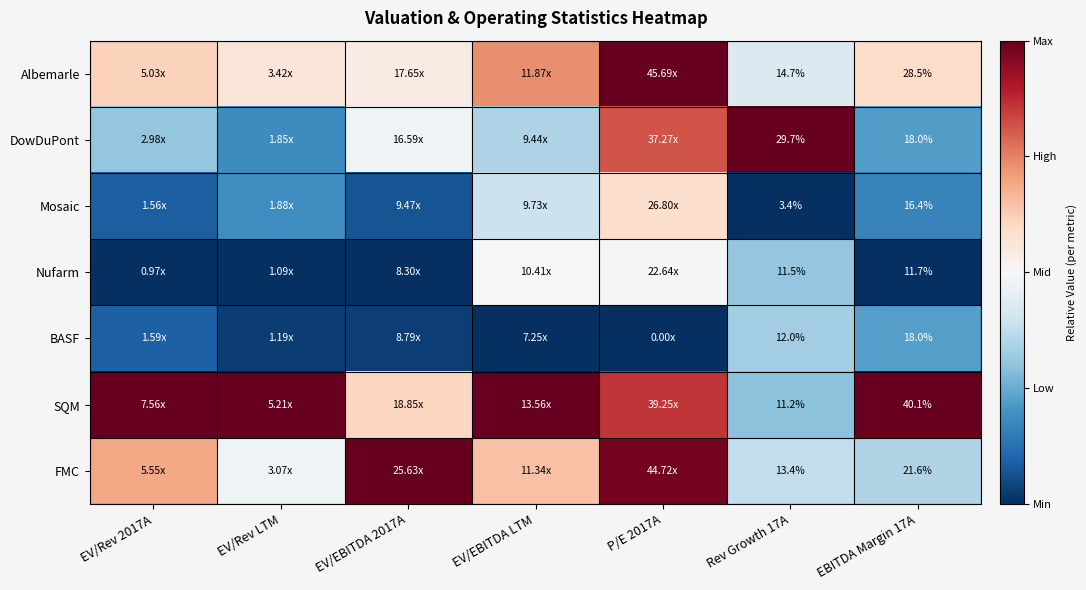

The value of BASF at Rev Growth 17A is 0.5. True or false?

False